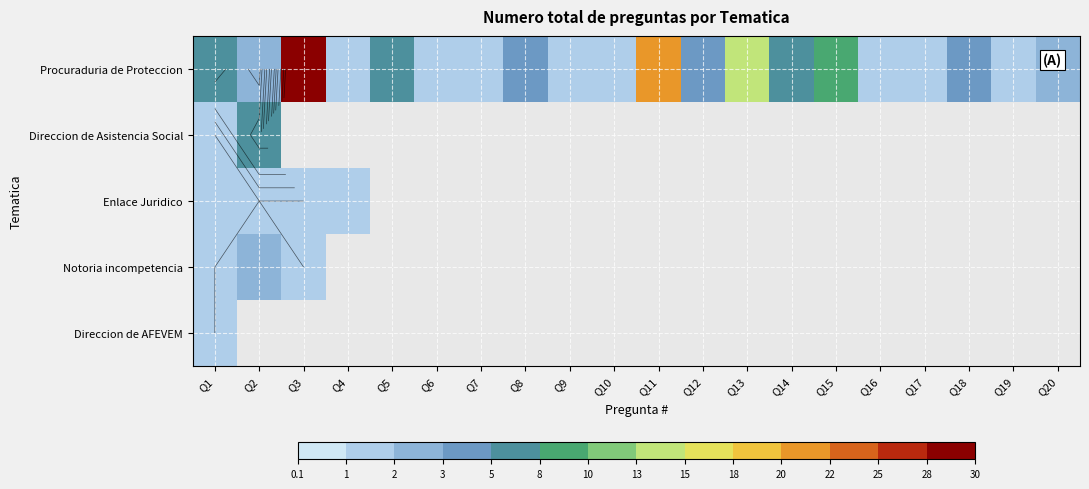

Which has a higher value, Q12 or Q6?

Q12